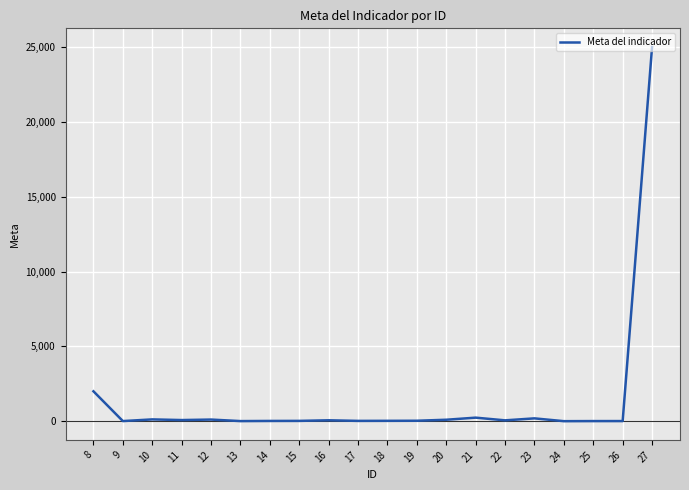

What is the change in value from 8 to 27?

+23000